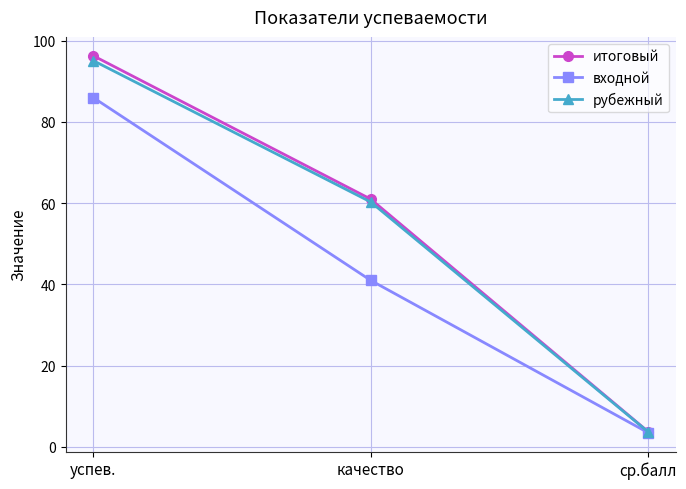

List the labels in order of входной value, largest first.

успев., качество, ср.балл